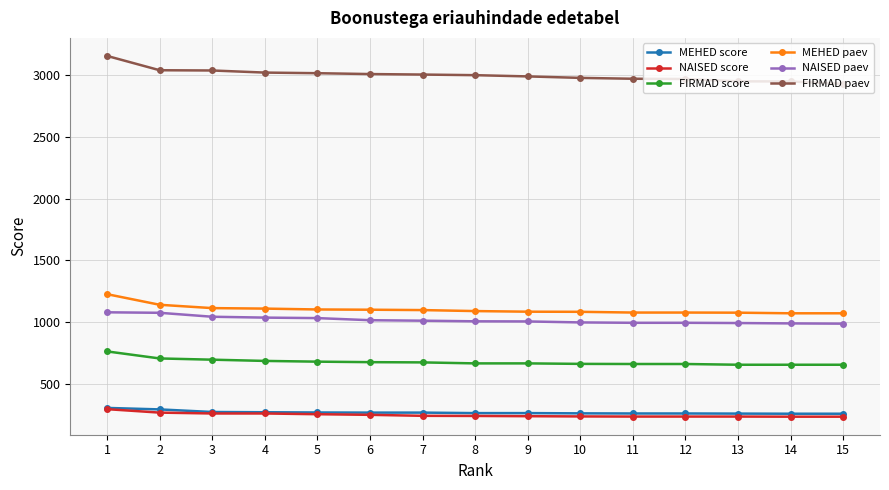

At which label does FIRMAD paev first exceed 3001?

1